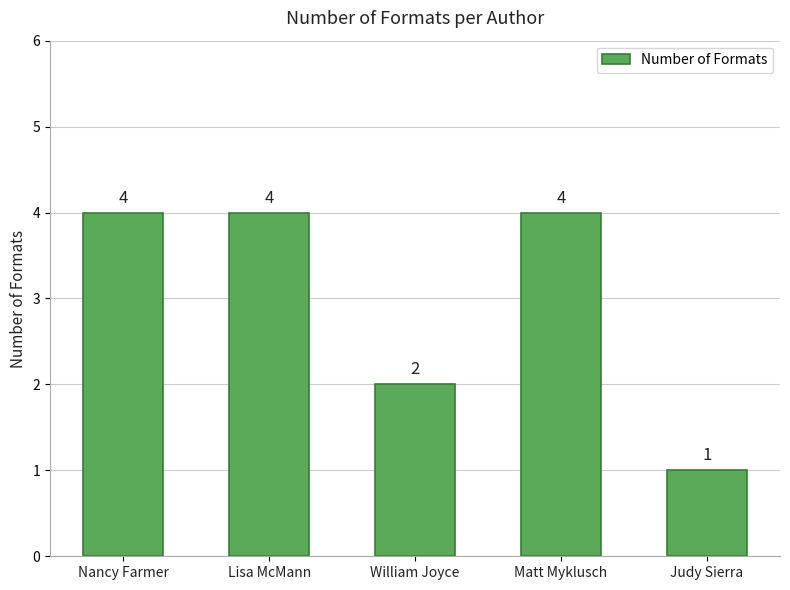

What is the minimum value shown in the chart?

1